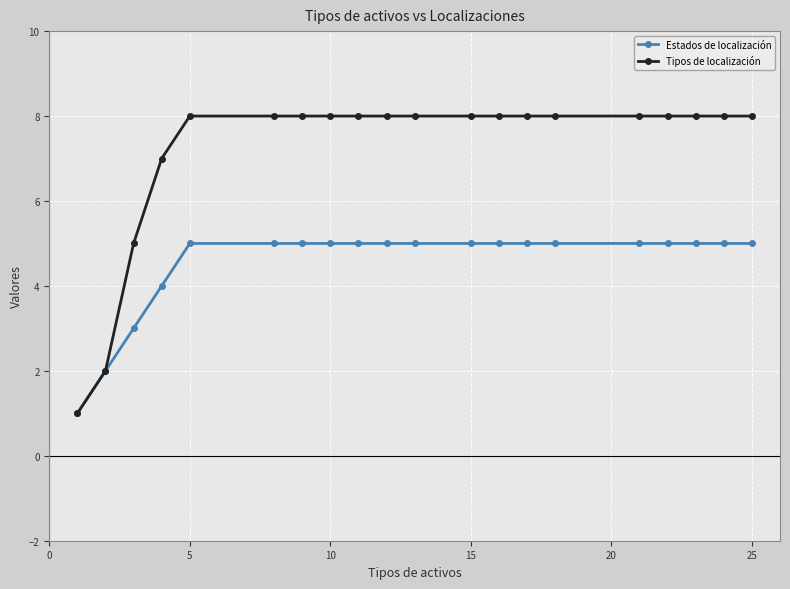

Rank the series by their average value, from lowest to highest.

Estados de localización, Tipos de localización